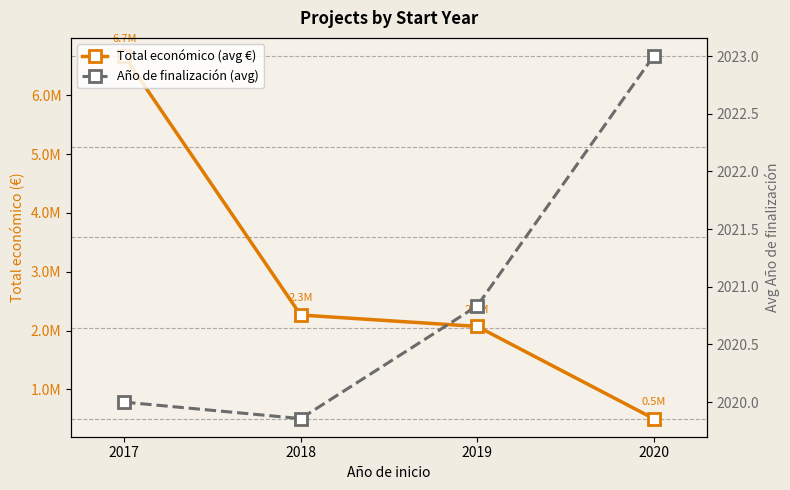

List the series in order of their overall mean, lowest first.

Año de finalización (avg), Total económico (avg €)